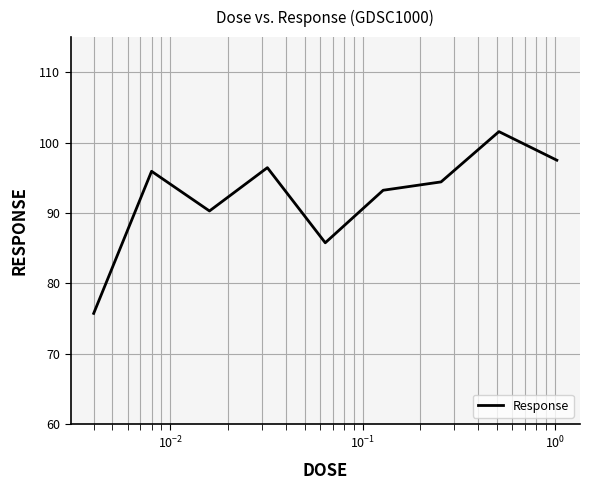

What is the minimum value shown in the chart?

75.7